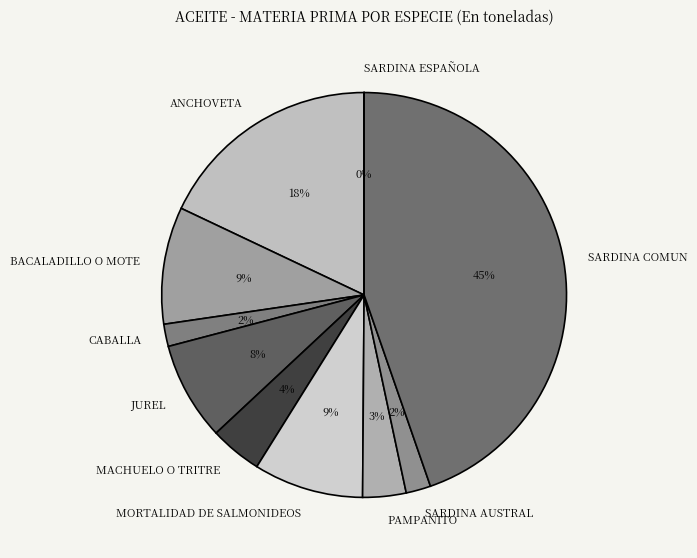

Does BACALADILLO O MOTE represent more than half of the total?

No